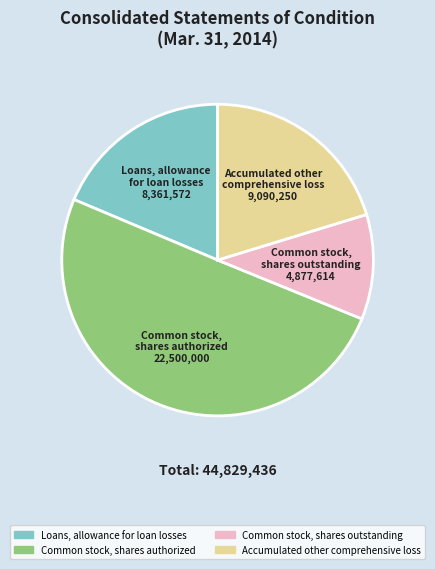

Count the number of slices in the pie.

4